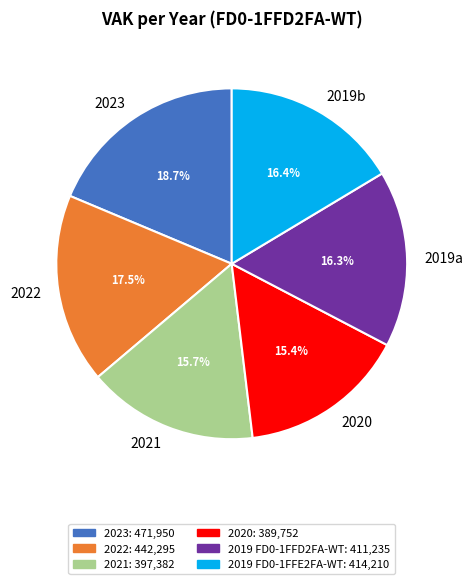

How many segments does this pie chart have?

6